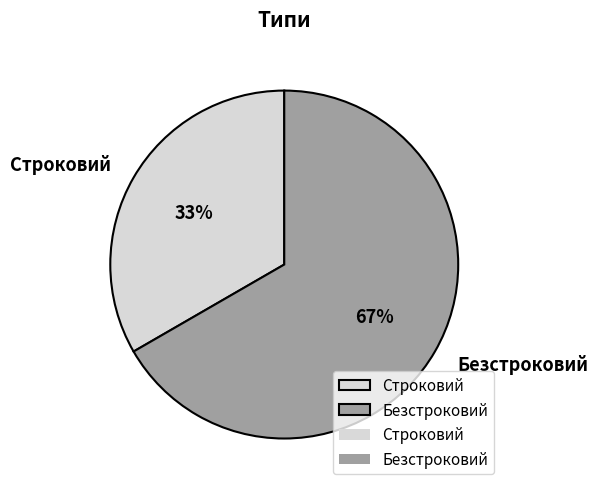

To the nearest percent, what portion does Строковий represent?

33%